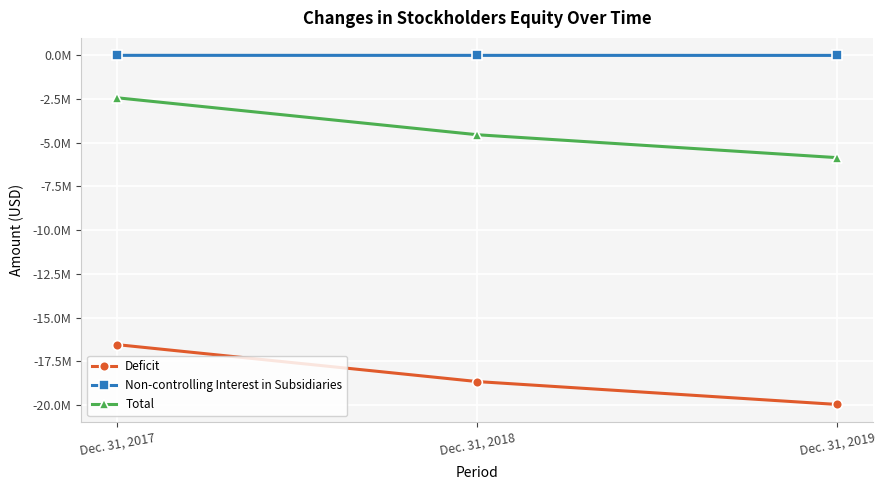

Reading right to left, transcribe all the data shown in this chart.

Deficit: Dec. 31, 2019=-19968668	Dec. 31, 2018=-18659892	Dec. 31, 2017=-16549493
Non-controlling Interest in Subsidiaries: Dec. 31, 2019=239	Dec. 31, 2018=1758	Dec. 31, 2017=3219
Total: Dec. 31, 2019=-5849156	Dec. 31, 2018=-4538861	Dec. 31, 2017=-2427001